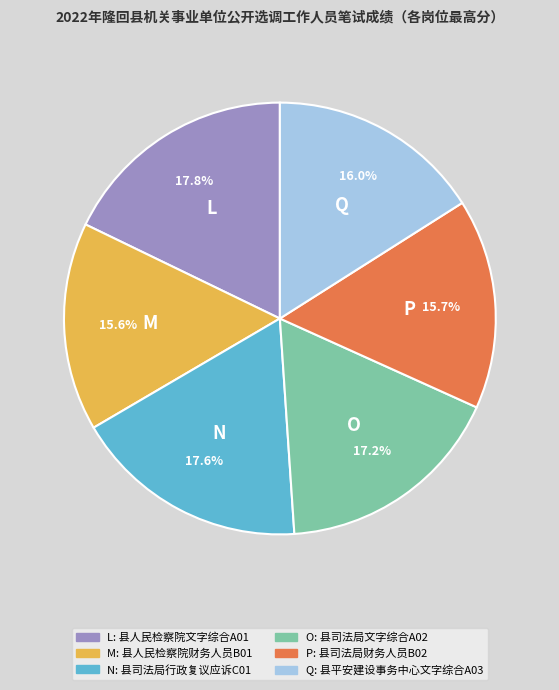

Does any single category account for the majority?

No